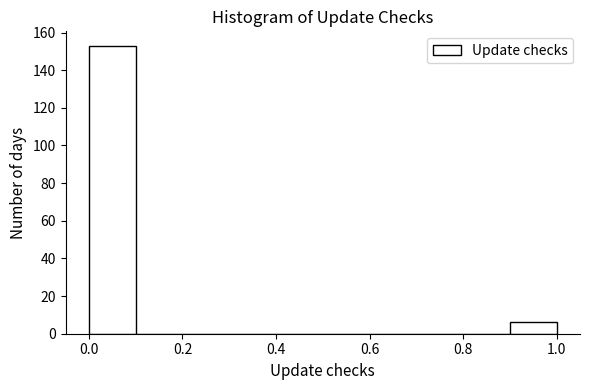

Over which range of the x-axis is the bar tallest?

0.0 to 0.1